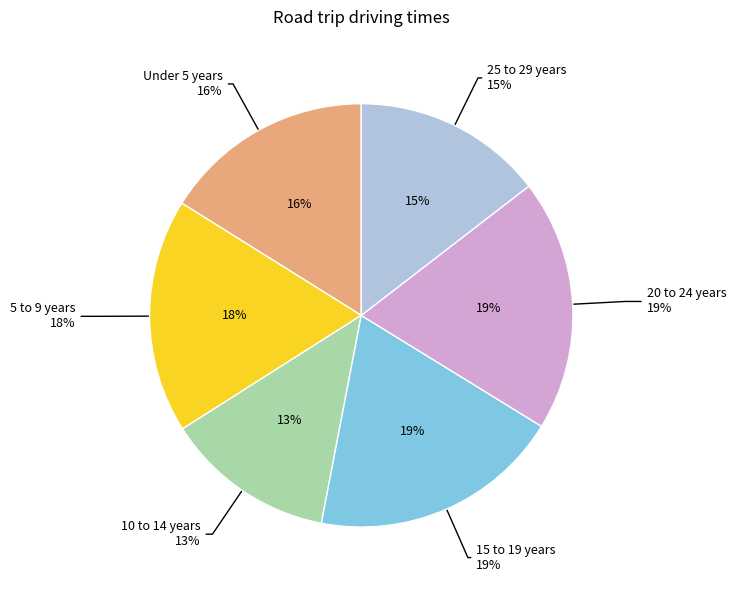

What is the change in value from Under 5 years to 15 to 19 years?

+1.4